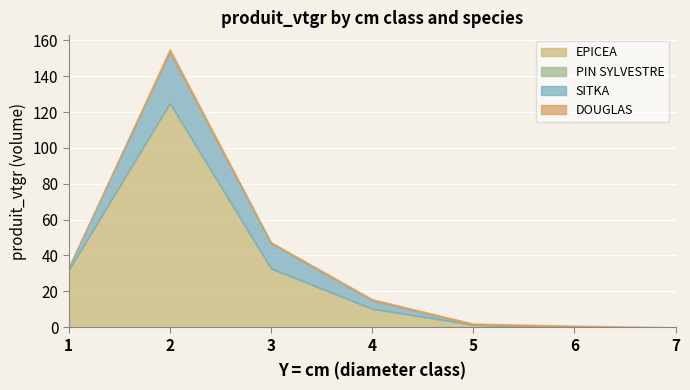

Is it true that EPICEA equals 76.2 at 6?

False